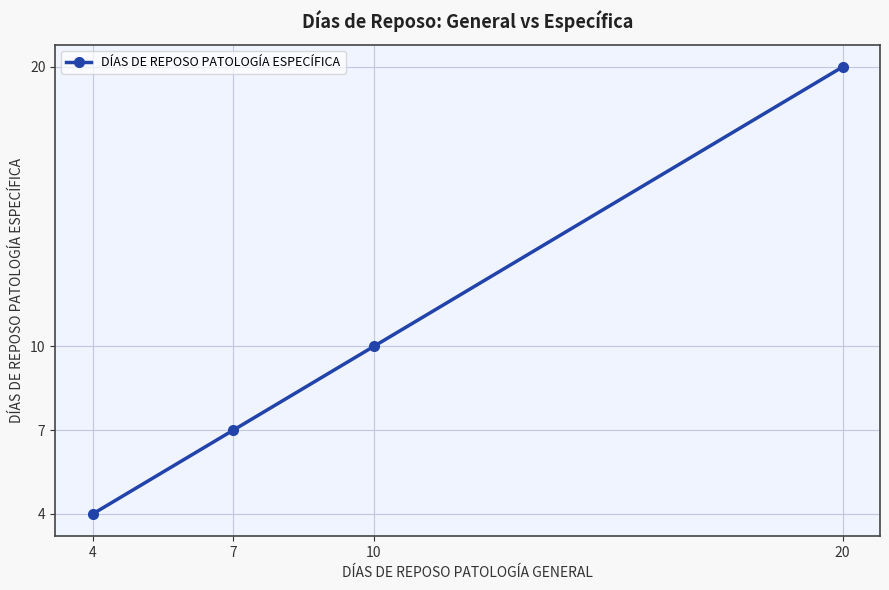

Which has a higher value, 20 or 7?

20